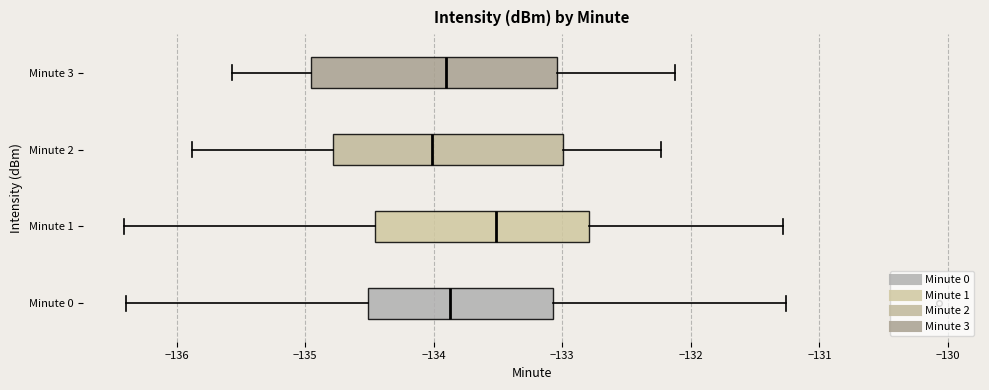

Reading bottom to top, read every box against the x-axis: the position of its median line, the range the box covers, and the ends of its whiskers. The values are not printed on the chart, so give them approximately, as read against the axis.

Minute 0: median -133.9, box -134.5 to -133.1, whiskers -136.4 to -131.3
Minute 1: median -133.5, box -134.5 to -132.8, whiskers -136.4 to -131.3
Minute 2: median -134.0, box -134.8 to -133.0, whiskers -135.9 to -132.2
Minute 3: median -133.9, box -135.0 to -133.0, whiskers -135.6 to -132.1